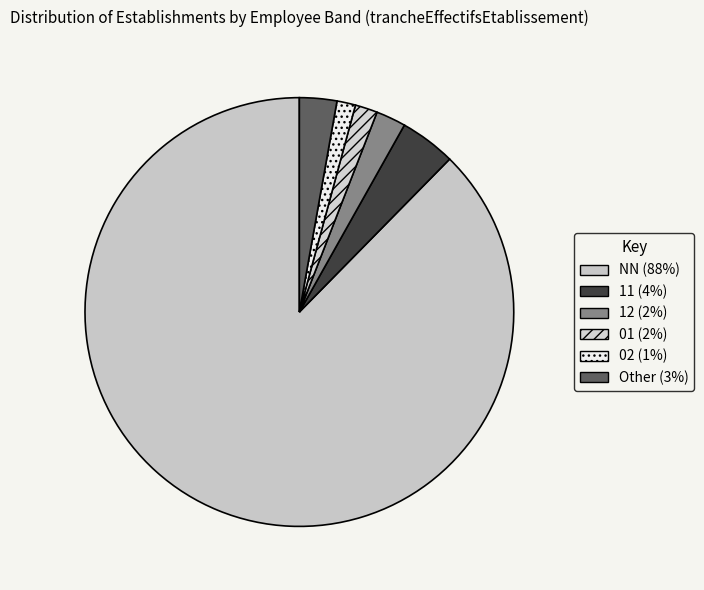

What is the smallest slice in the pie chart?

02